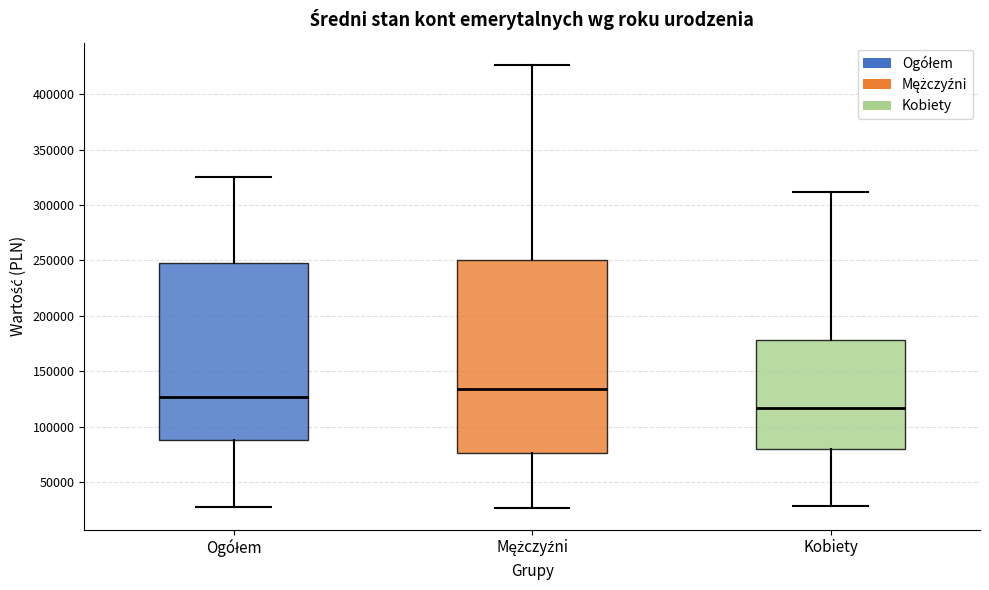

Comparing the boxes themselves (not the whiskers), which one is the tallest?

Mężczyźni